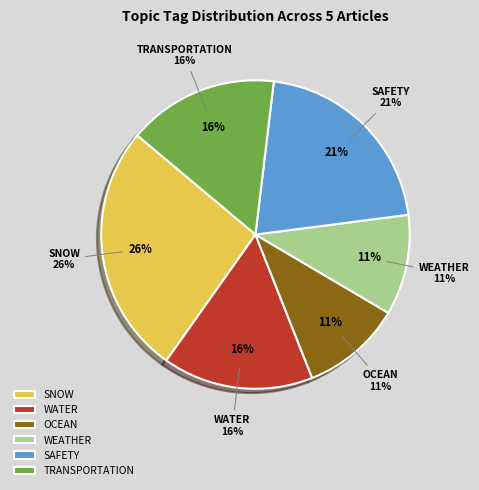

How many segments does this pie chart have?

5